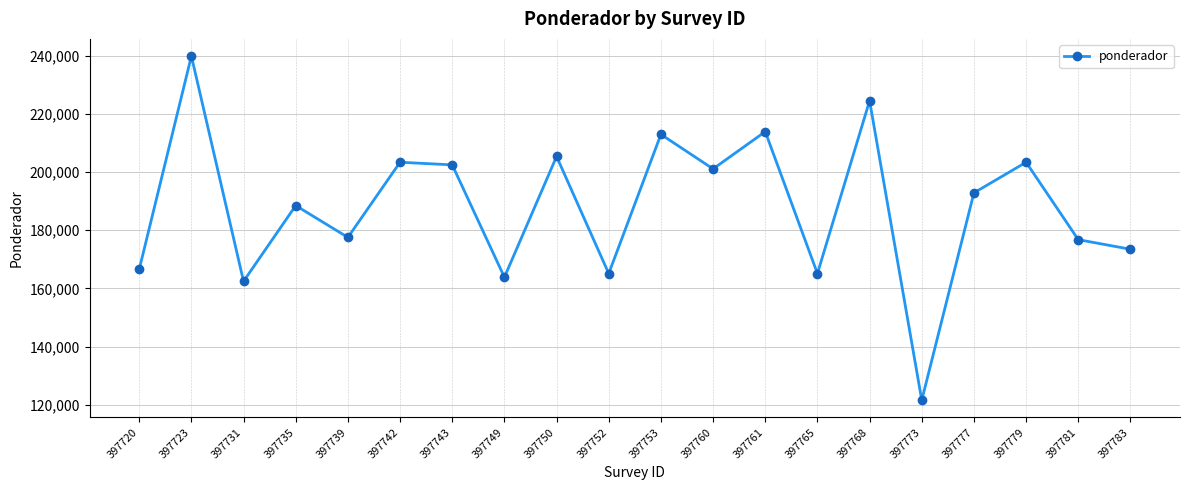

The value at 397753 is 137366.3. True or false?

False